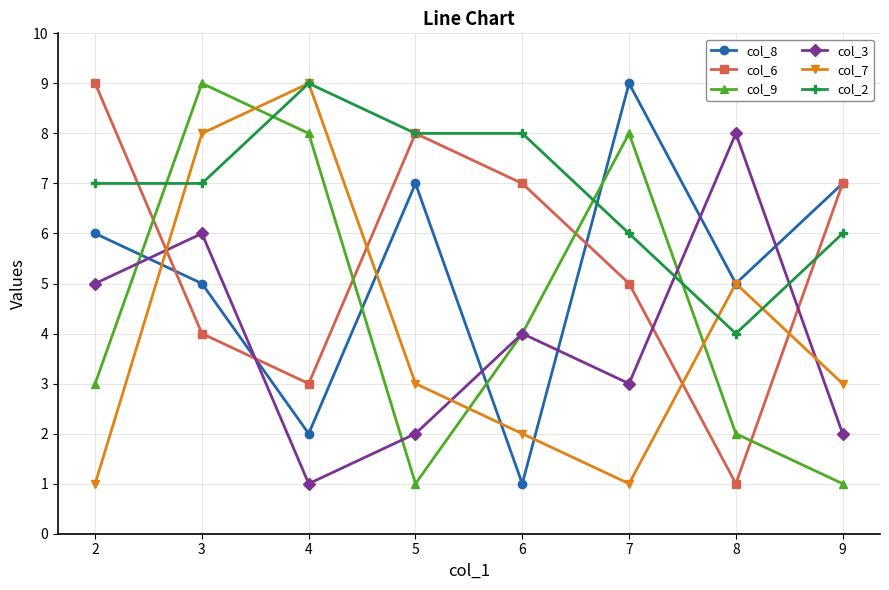

How many categories are shown in the chart?

8